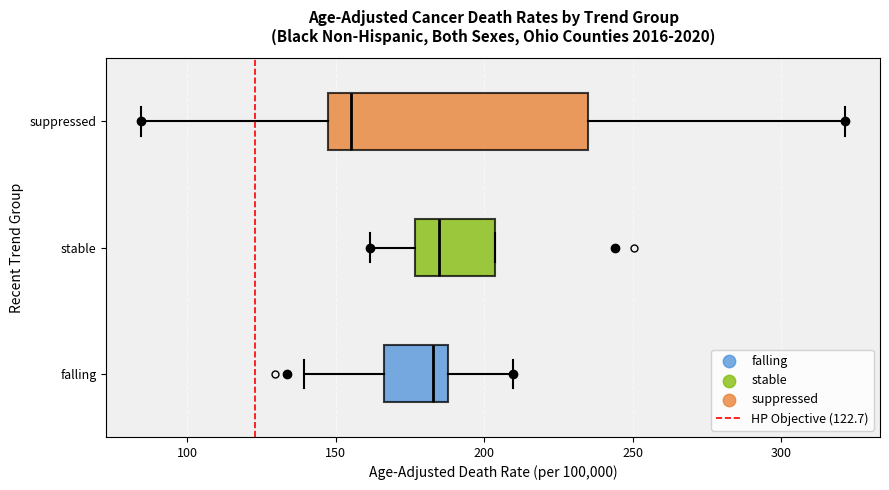

Which box has the furthest to the left median line?

suppressed